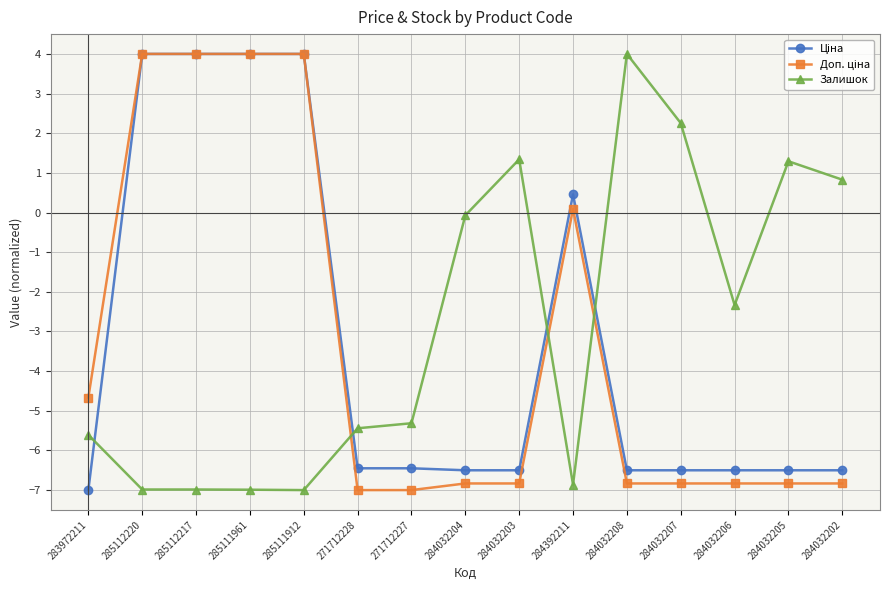

Where does the Залишок series first go above -5?

284032204